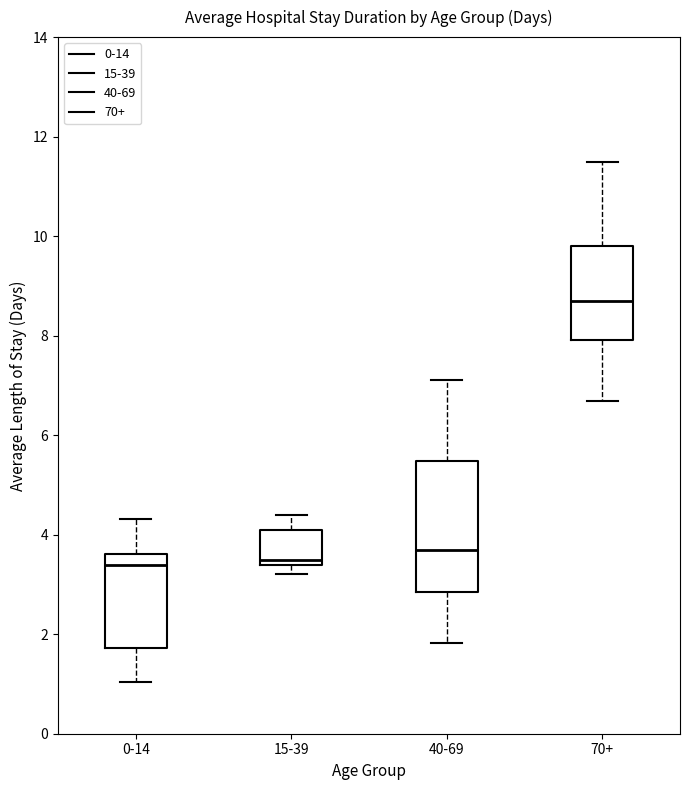

Reading left to right, transcribe this box plot: for each box, give where its median line is, the range the box spans, and where its two whiskers end, as read against the y-axis. The values are not printed on the chart, so give them approximately, as read against the axis.

0-14: median 3.4, box 1.8 to 3.6, whiskers 1.0 to 4.4
15-39: median 3.4 (just above the box's lower edge), box 3.4 to 4.2, whiskers 3.2 to 4.4
40-69: median 3.6, box 2.8 to 5.4, whiskers 1.8 to 7.2
70+: median 8.6, box 8.0 to 9.8, whiskers 6.6 to 11.4